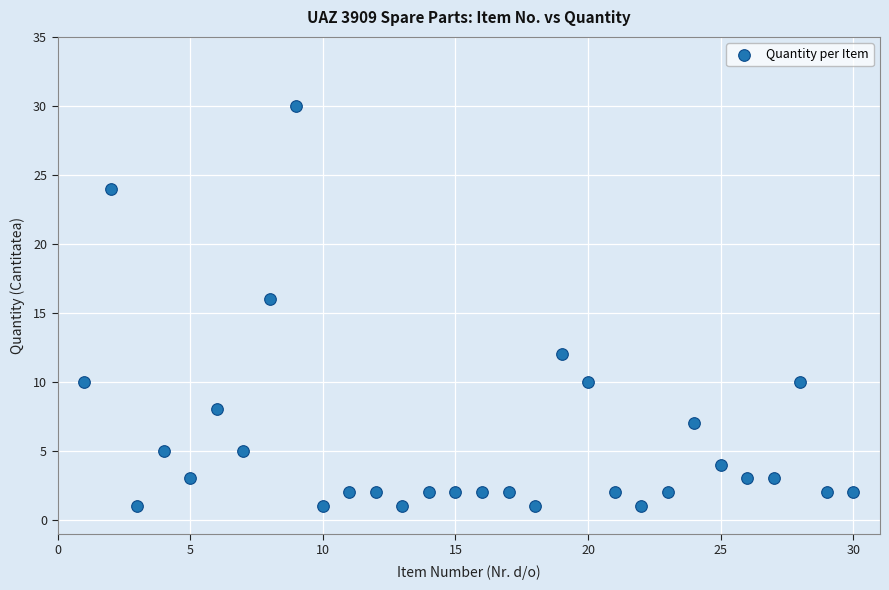

What is the range of Y values (max minus min)?

29